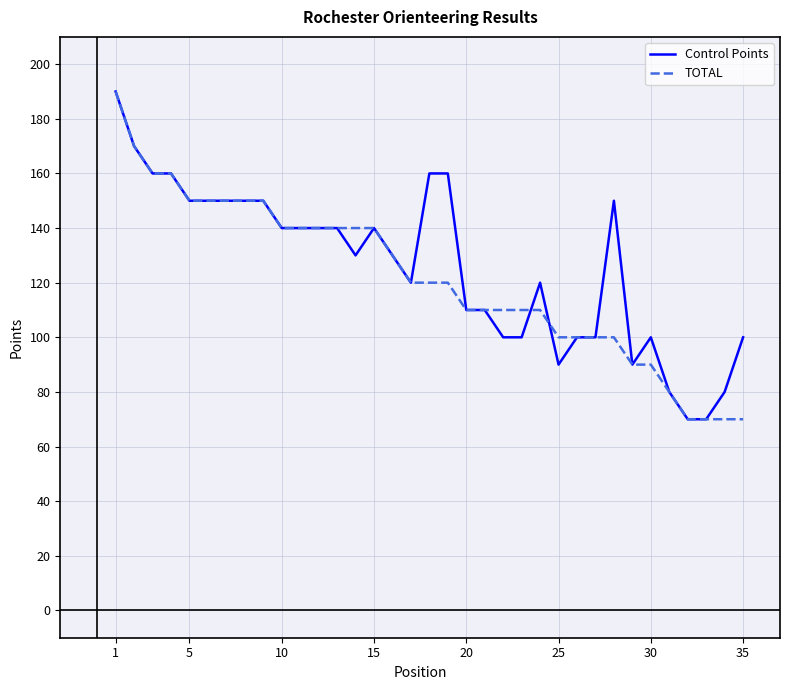

What is the highest value of the Control Points series?

190